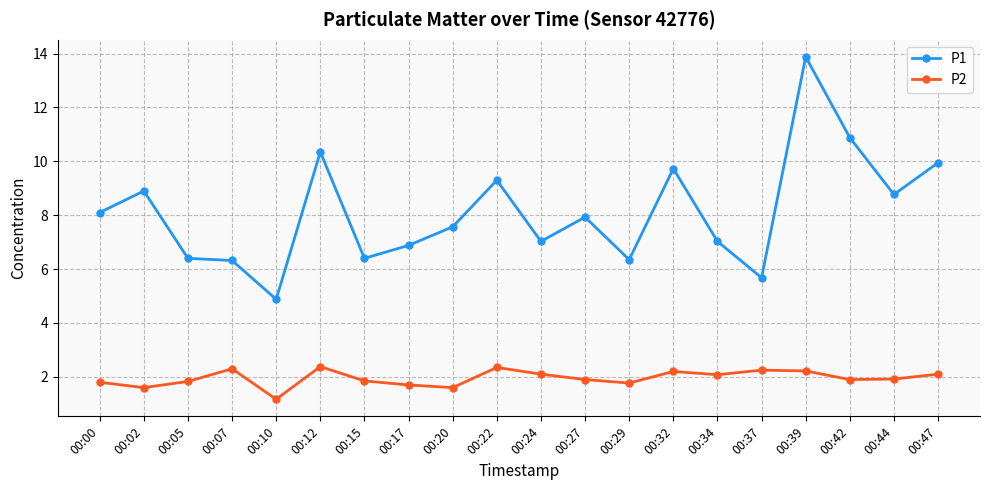

List the series in order of their overall mean, highest first.

P1, P2